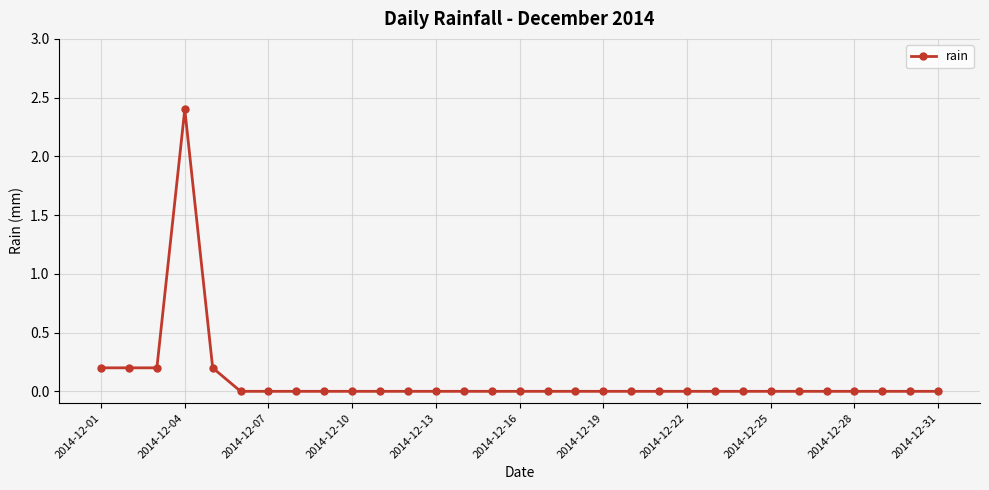

What is the difference between the maximum and minimum values?

2.4